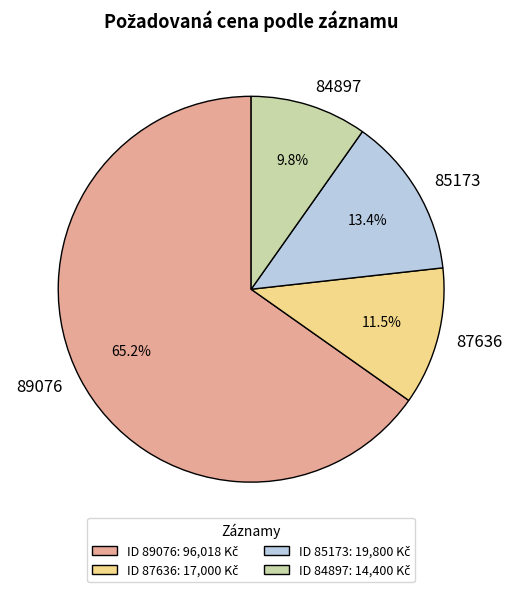

What percentage is the 89076 slice, to the nearest percent?

65%